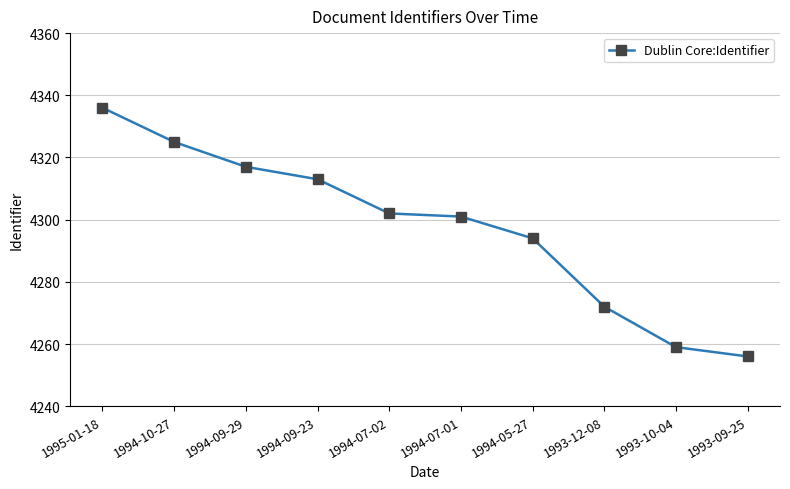

What is the minimum value shown in the chart?

4256